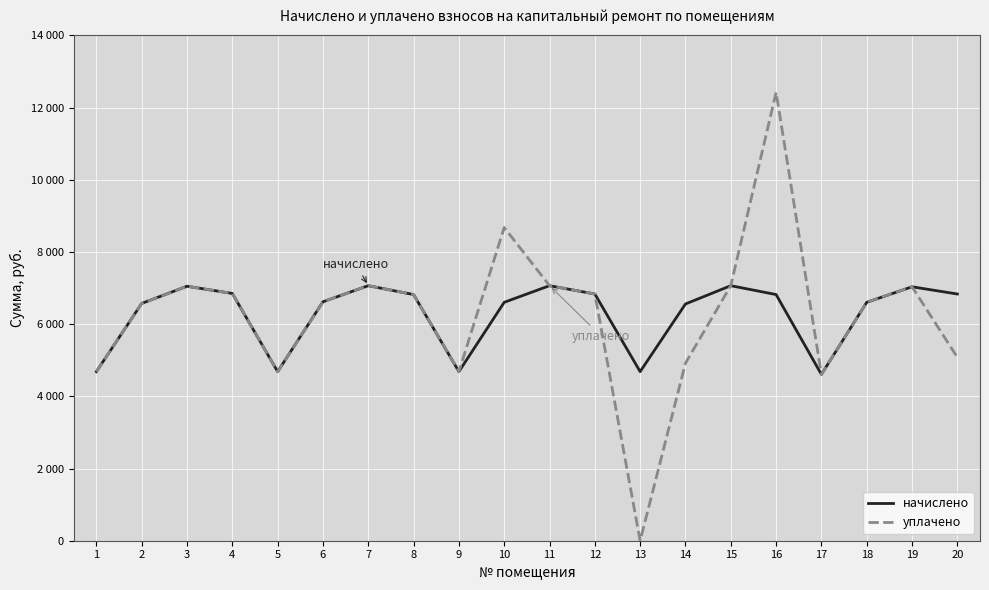

What is the value of the уплачено point at the 18th from the left?

6604.8